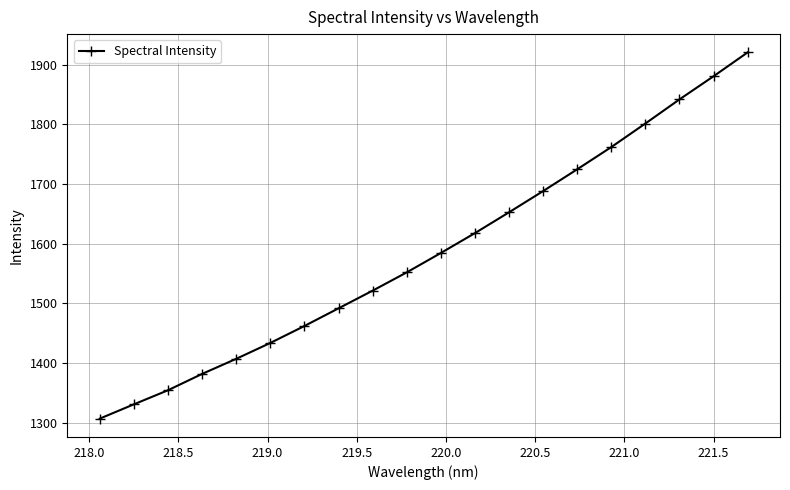

What is the difference between the maximum and minimum values?

614.1